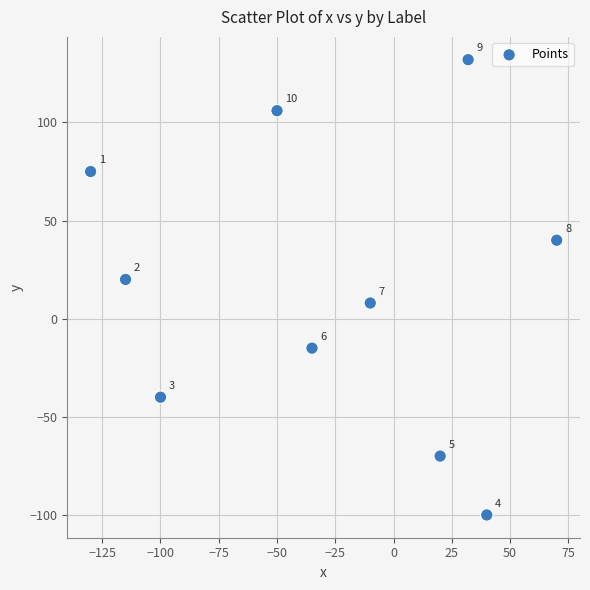

What Y value in the scatter plot is closest to 16?

20